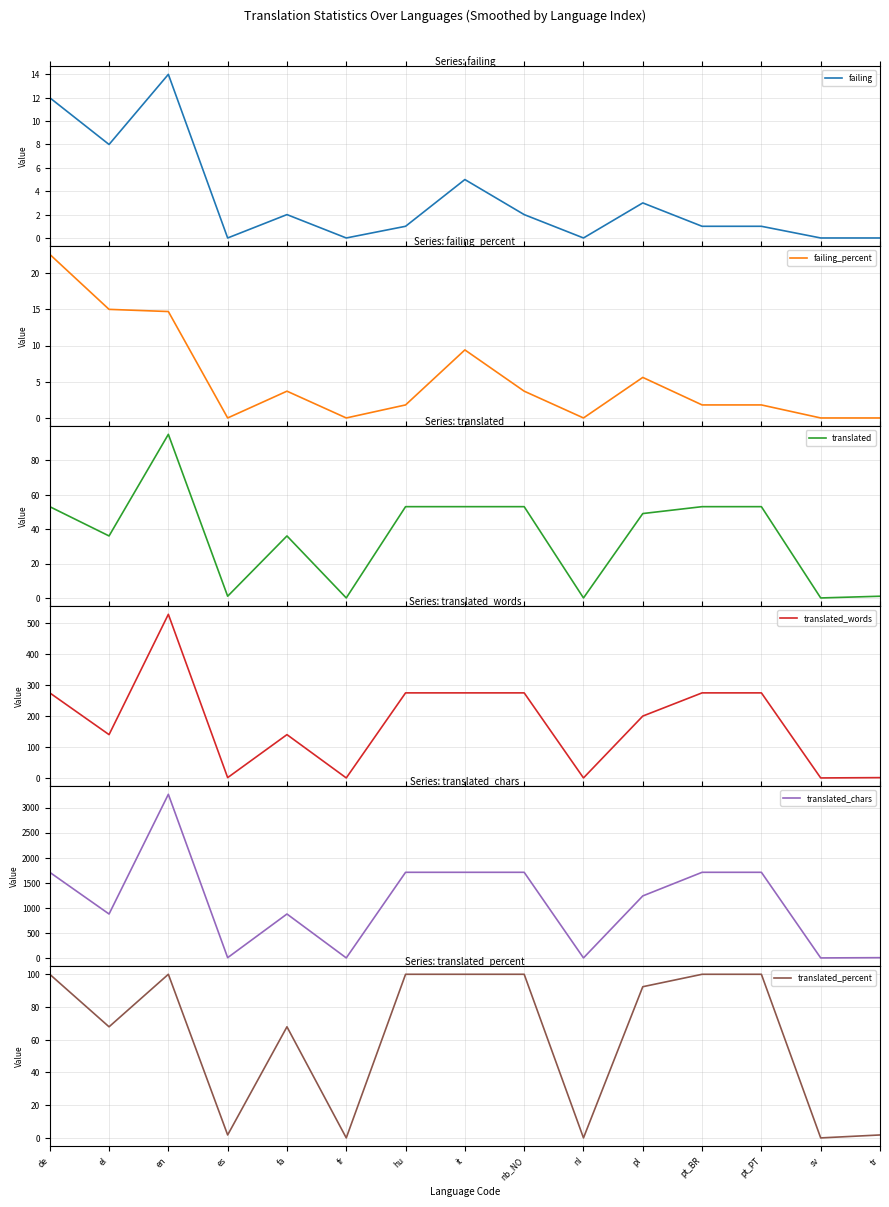

True or false: failing has more than 0 interior local peaks.

True